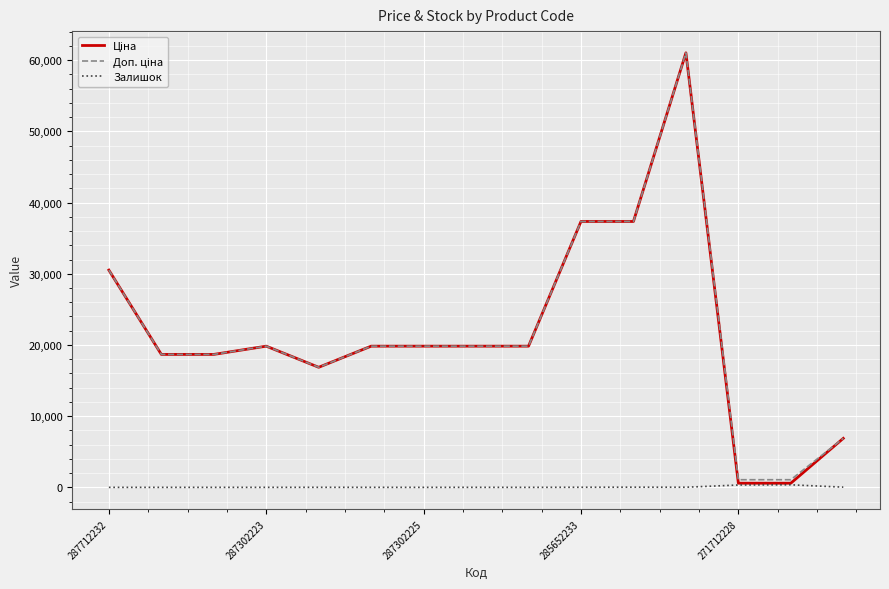

What is the maximum value shown in the chart?

61024.7